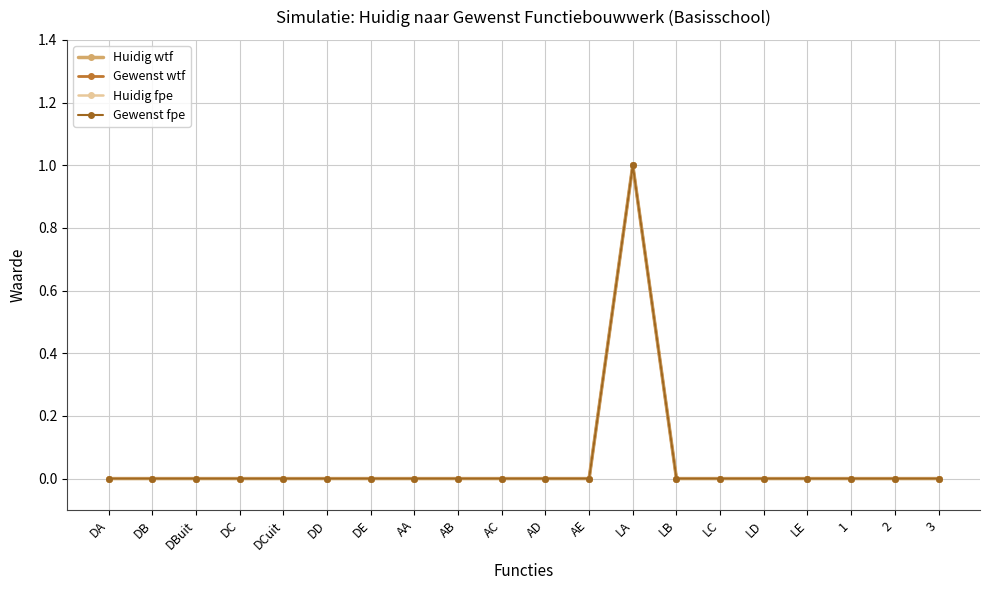

How many lines are shown in the chart?

4